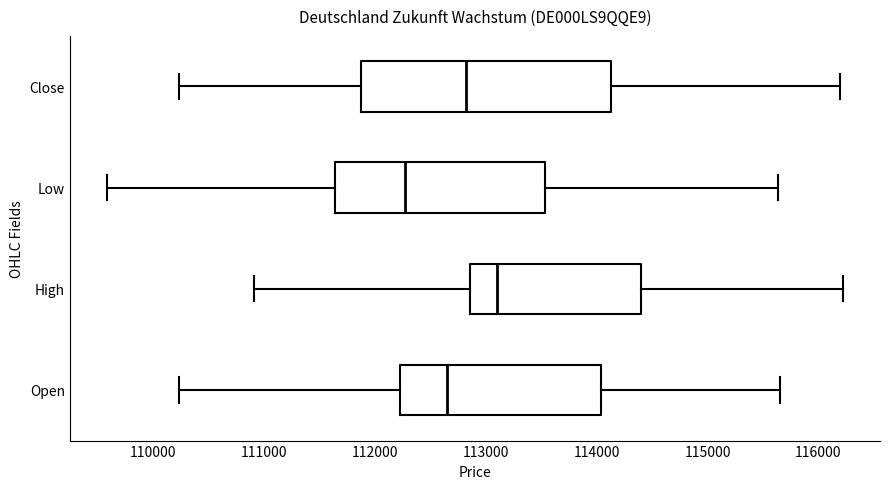

Comparing the boxes themselves (not the whiskers), which one is the widest?

Close